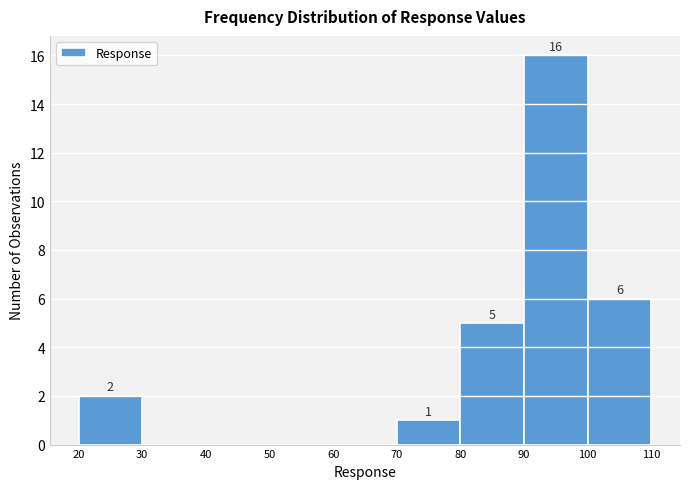

Which range on the x-axis has the tallest bar?

90 to 100